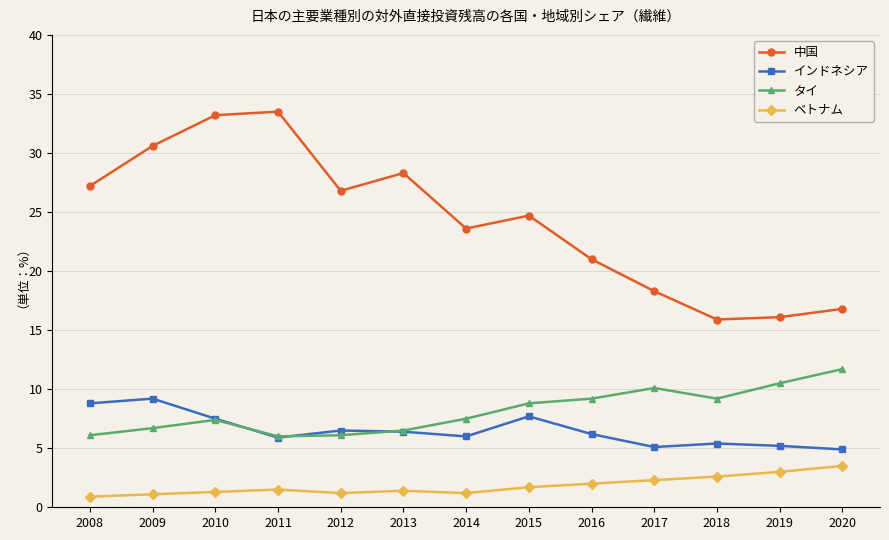

What is the difference between the maximum and second lowest values in the タイ series?

5.6